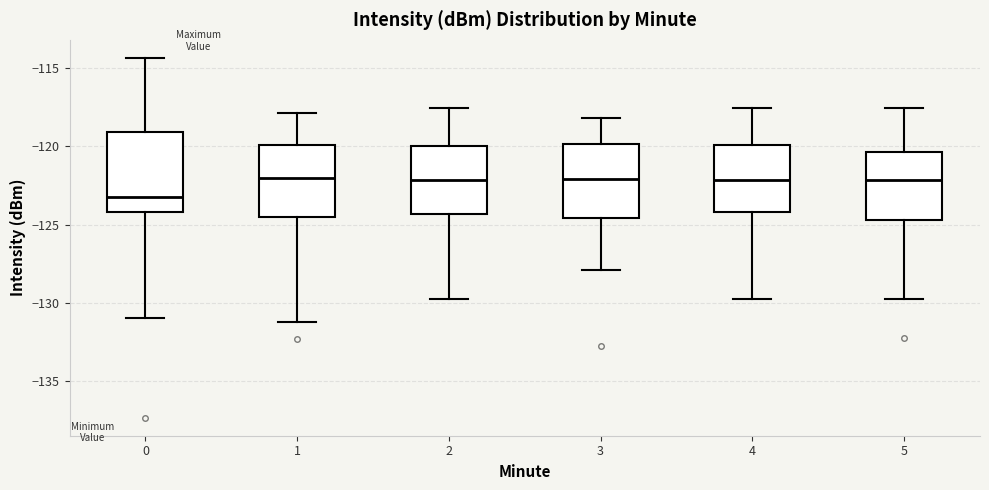

Reading left to right, transcribe this box plot: for each box, give where its median line is, the range the box spans, and where its two whiskers end, as read against the y-axis. The values are not printed on the chart, so give them approximately, as read against the axis.

0: median -123.0, box -124.0 to -119.0, whiskers -131.0 to -114.5
1: median -122.0, box -124.5 to -120.0, whiskers -131.0 to -118.0
2: median -122.0, box -124.5 to -120.0, whiskers -130.0 to -117.5
3: median -122.0, box -124.5 to -120.0, whiskers -128.0 to -118.0
4: median -122.0, box -124.0 to -120.0, whiskers -130.0 to -117.5
5: median -122.0, box -124.5 to -120.5, whiskers -130.0 to -117.5